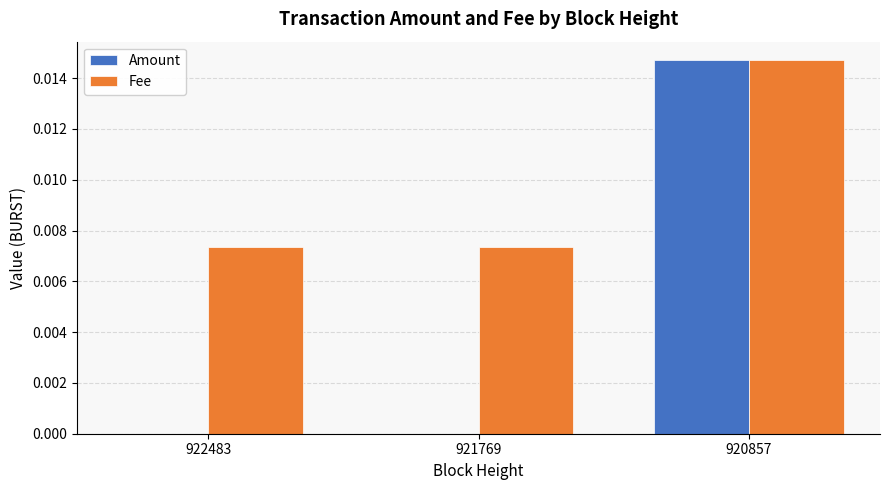

Count the Fee values in the range 0 to 1.

3